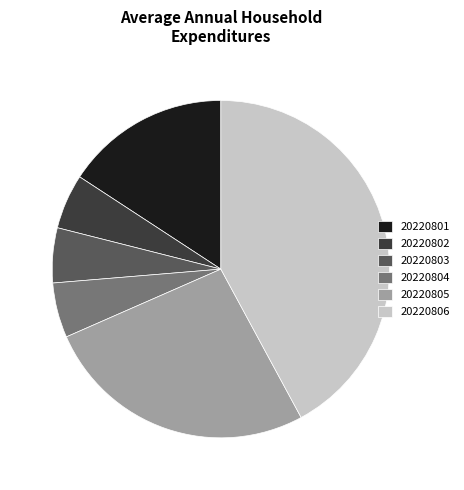

How many slices are in this pie chart?

6